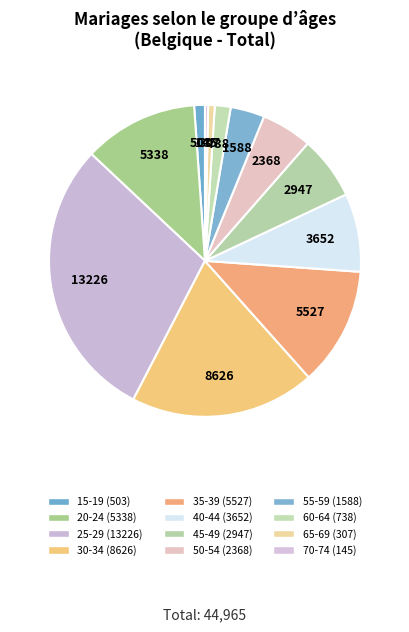

Which category has the smallest portion of the pie?

De 70 à 74 ans